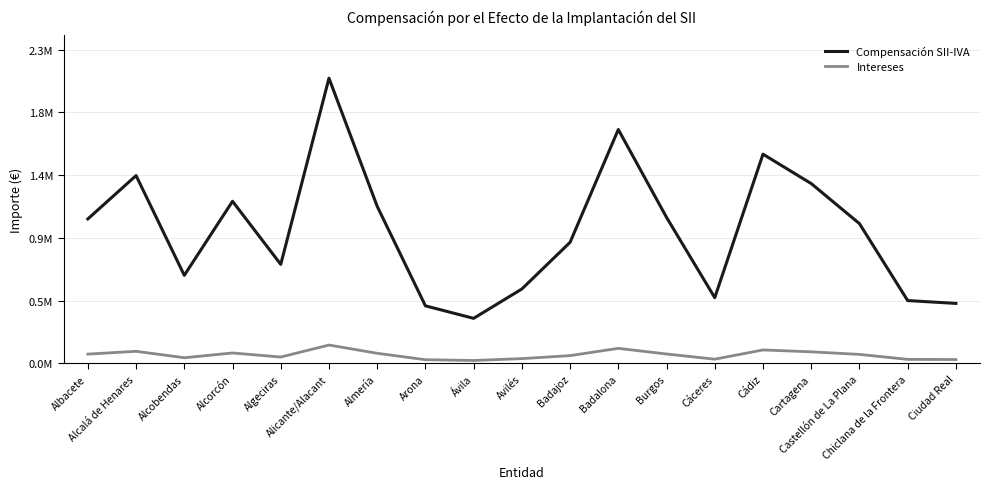

Where is the first local minimum for Intereses?

Alcobendas